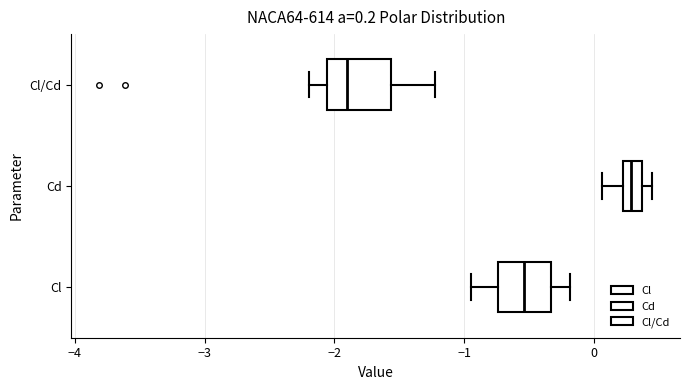

Which box's median line is the furthest to the right?

Cd